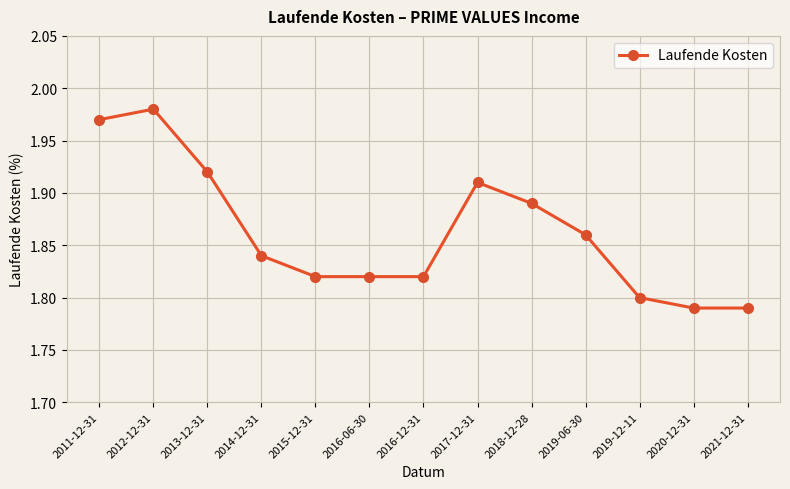

What is the change in value from 2012-12-31 to 2019-12-11?

-0.2